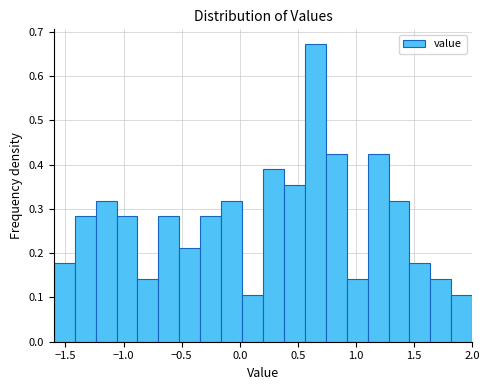

Around what value on the x-axis is the tallest bar? Give the approximate position of its centre, as read against the axis.

0.65